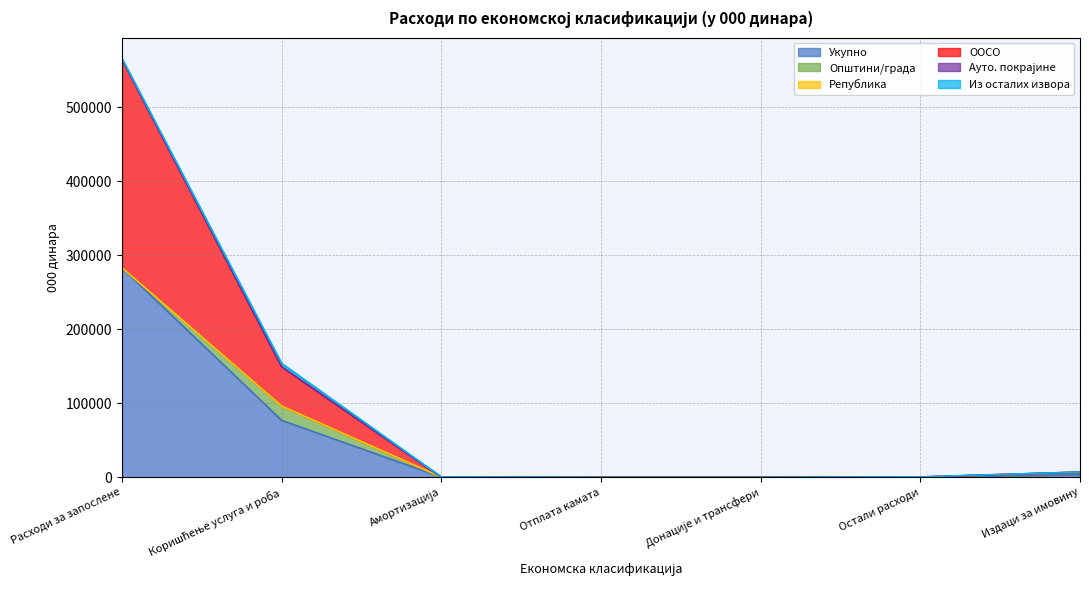

Rank the series at Отплата камата from lowest to highest value.

Укупно, Општини/града, Република, ООСО, Ауто. покрајине, Из осталих извора